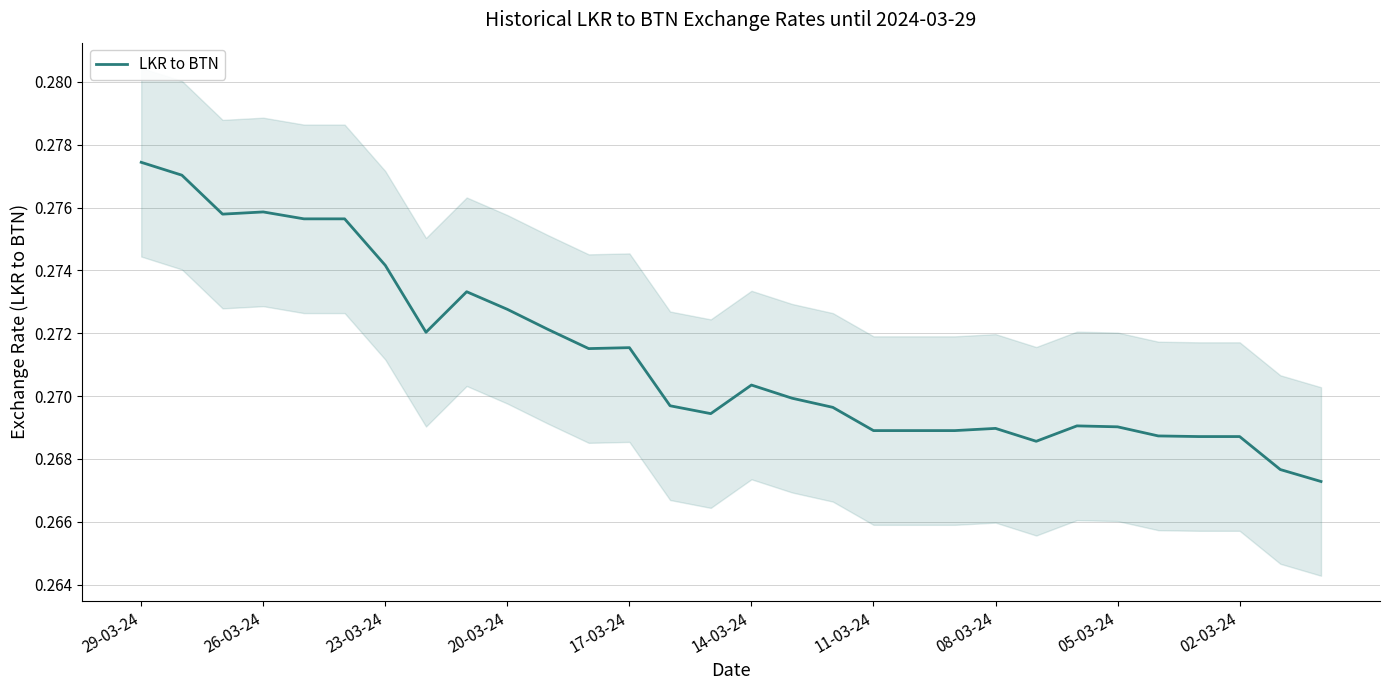

What is the smallest value displayed?

0.3